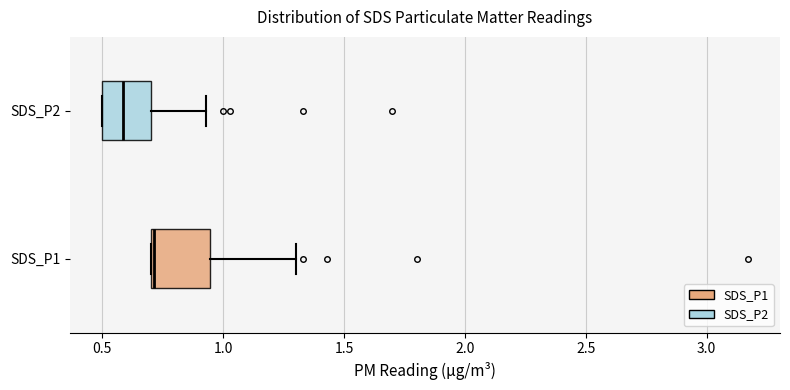

Where is the left edge of the box for SDS_P2 on the x-axis? The values are not printed on the chart, so give them approximately, as read against the axis.

0.50